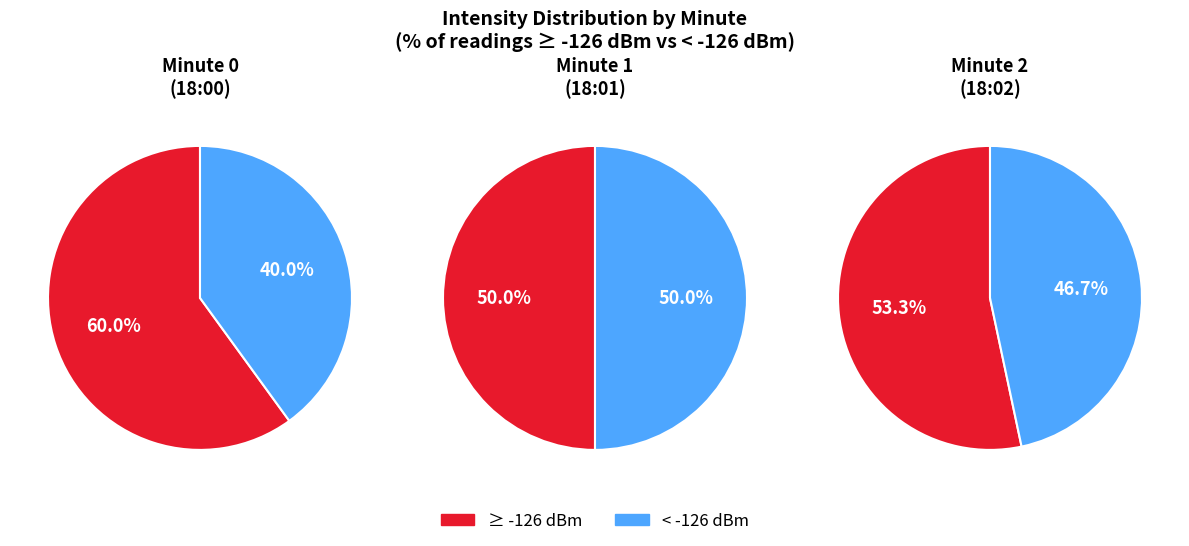

Is it true that Minute 1 is 74% of the pie?

False